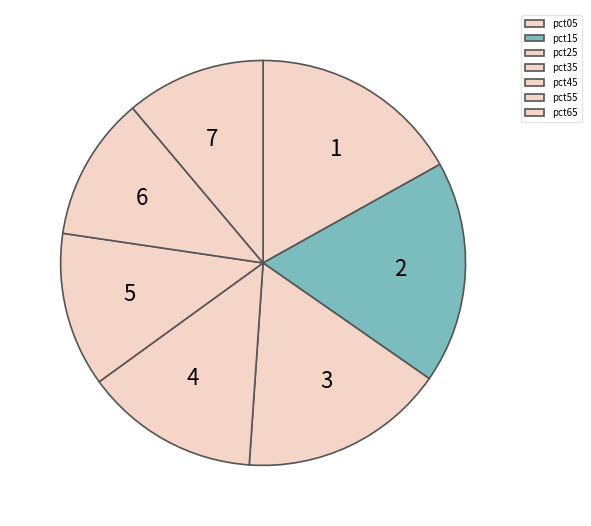

To the nearest percent, what is the combined percentage of pct25 and pct65?

28%